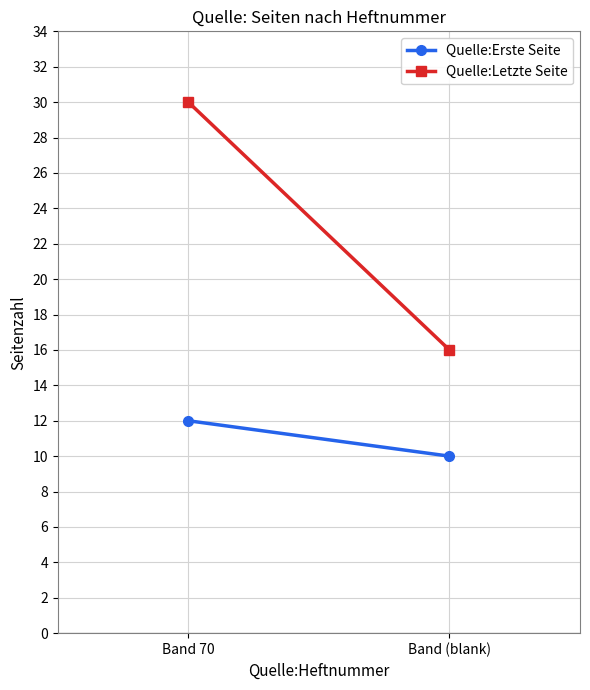

What is the spread (max minus min) of values at Band 70?

18